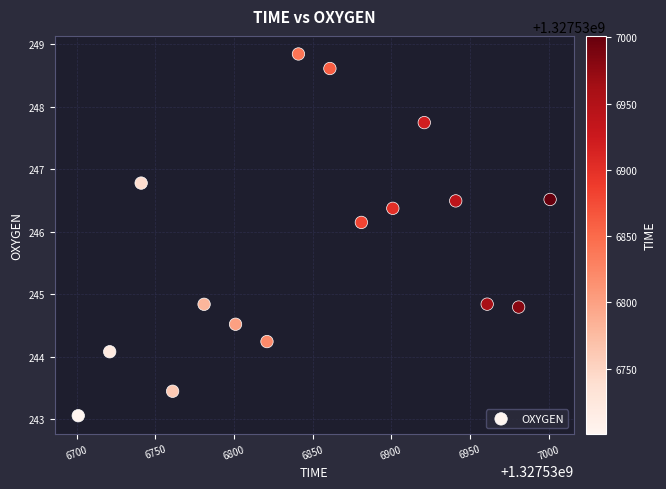

What is the range of X values (max minus min)?

300.0